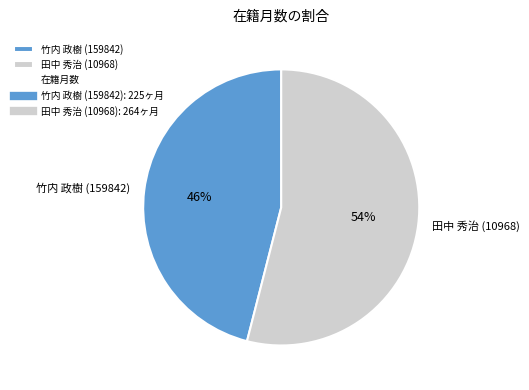

Combined, do 竹内 政樹 (159842) and 田中 秀治 (10968) account for over 50%?

Yes